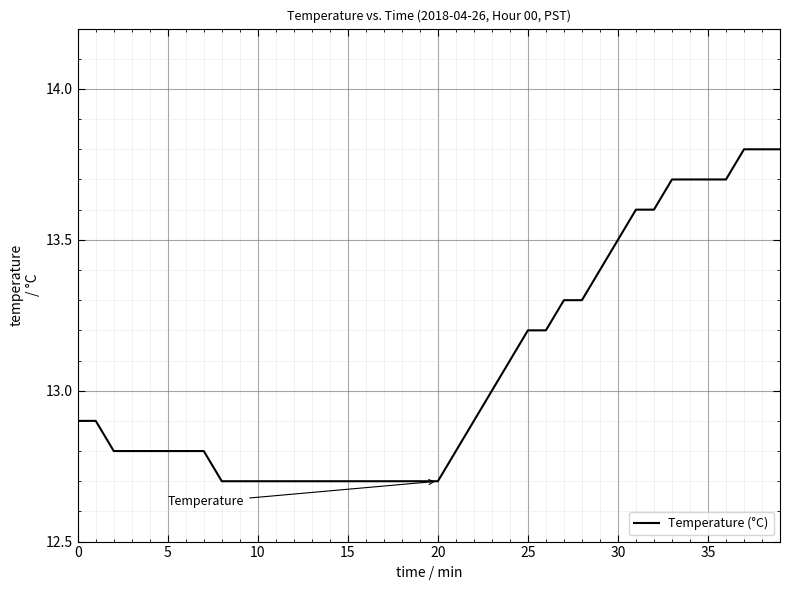

How many lines are shown in the chart?

1